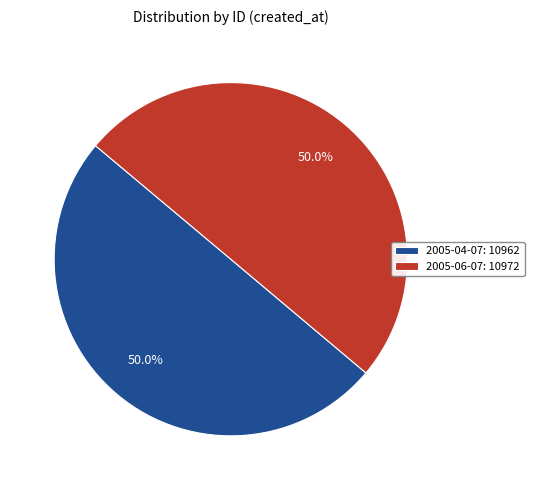

Approximately how many times larger is the value at 2005-06-07: 10972 compared to 2005-04-07: 10962?

1.0